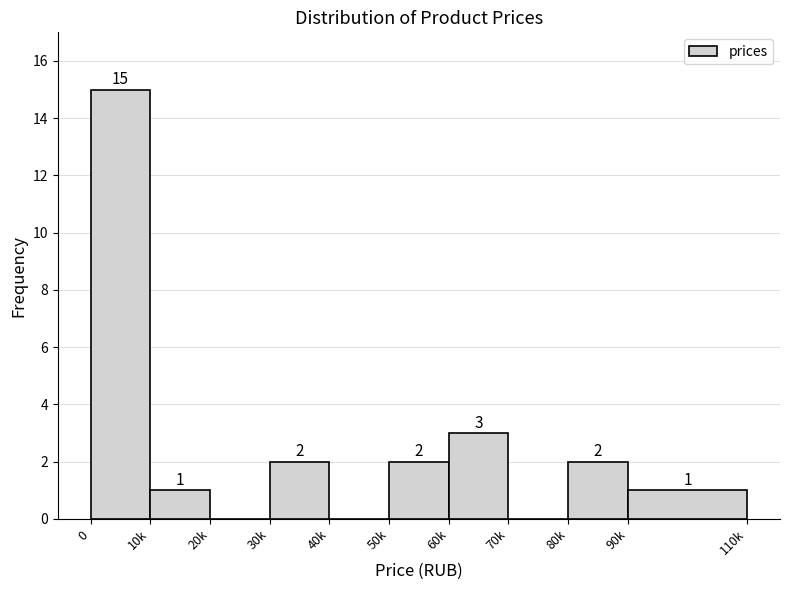

Reading left to right, extract all data points from this chart.

0=15	10k=1	20k=0	30k=2	40k=0	50k=2	60k=3	70k=0	80k=2	90k=1